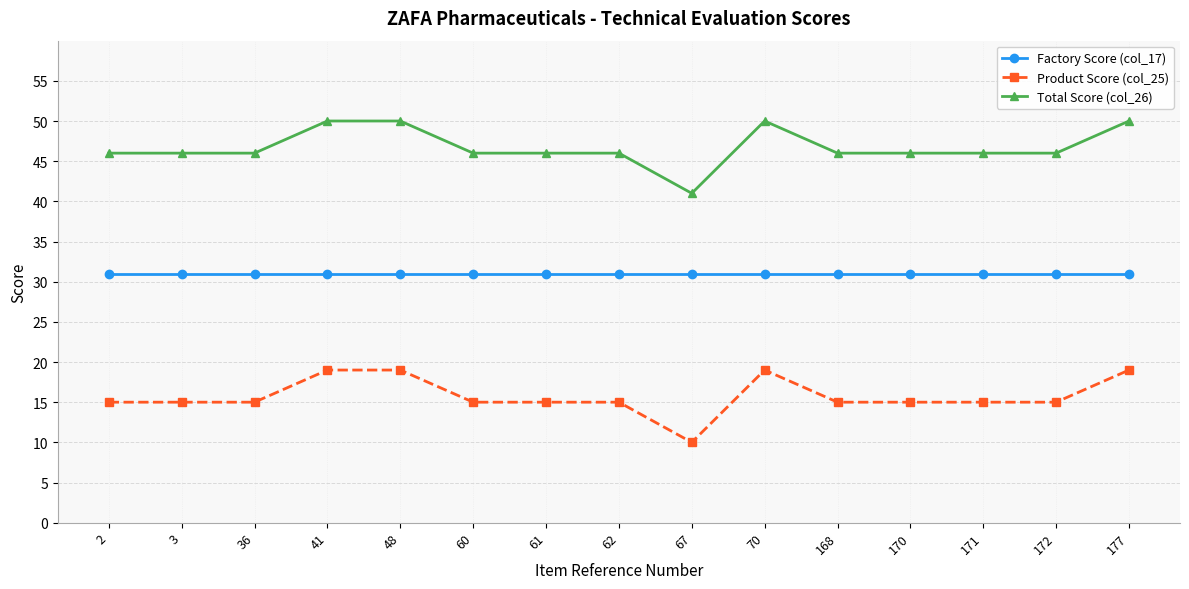

What is the average value of the Factory Score (col_17) series?

31